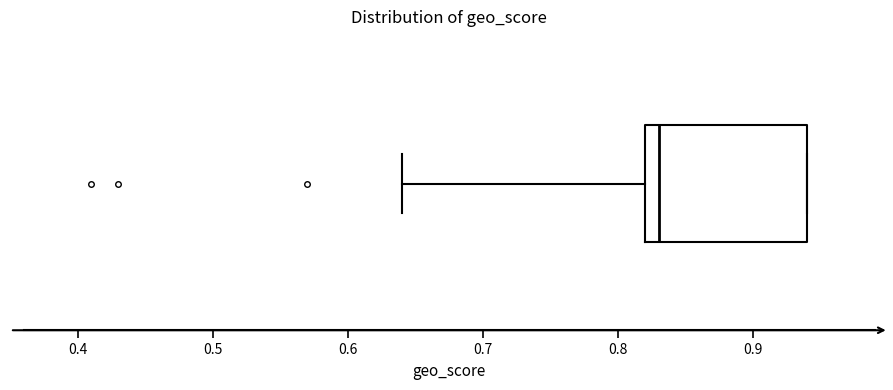

Transcribe this box plot: give where the median line is, the range the box spans, and where the two whiskers end, as read against the x-axis. The values are not printed on the chart, so give them approximately, as read against the axis.

median 0.83, box 0.82 to 0.94, whiskers 0.64 to 0.94